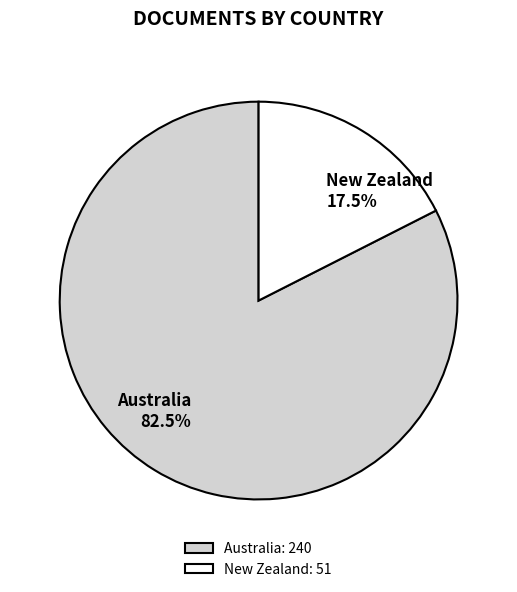

Does any single category account for the majority?

Yes